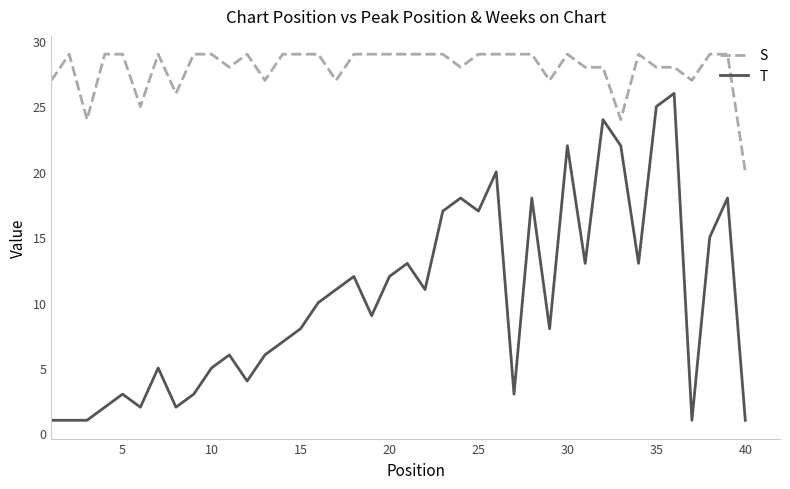

What is the maximum value shown in the chart?

29